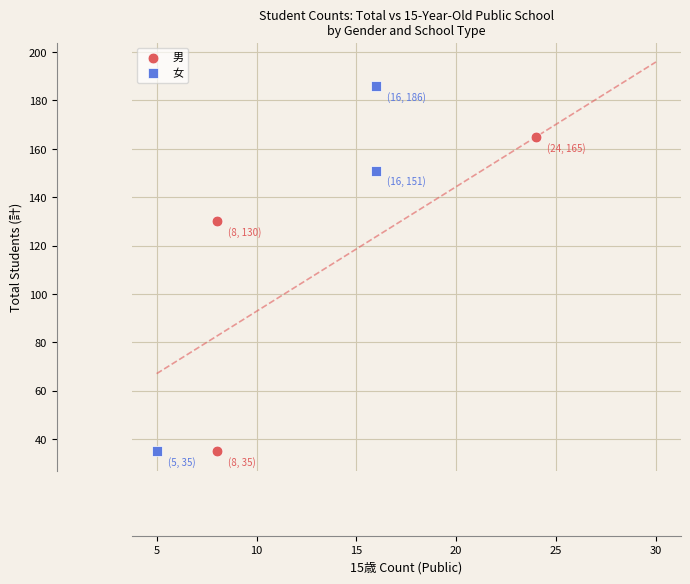

Which series has the widest spread of Y values?

女